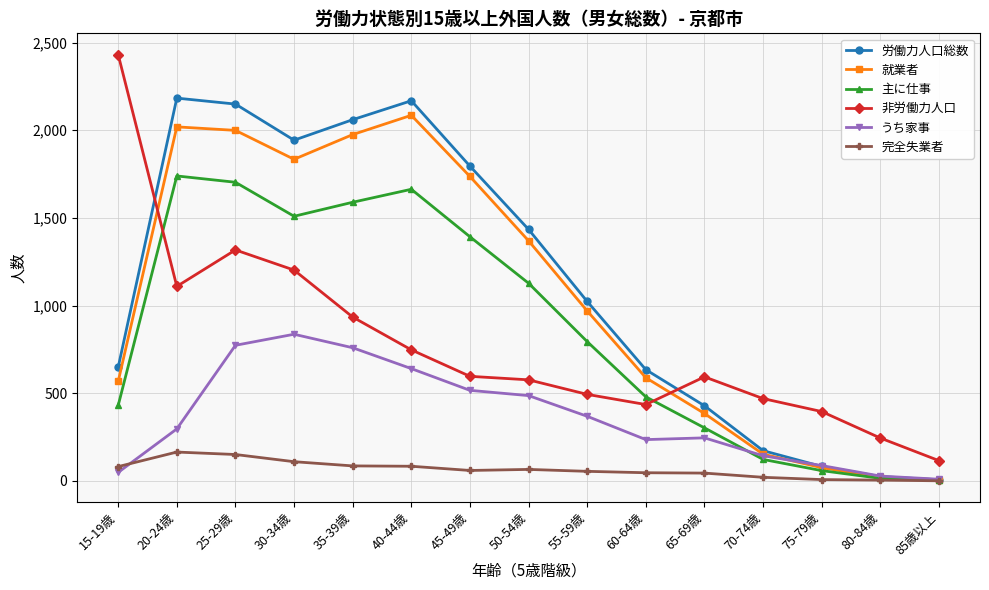

At which category is the sum across all series the highest?

25-29歳